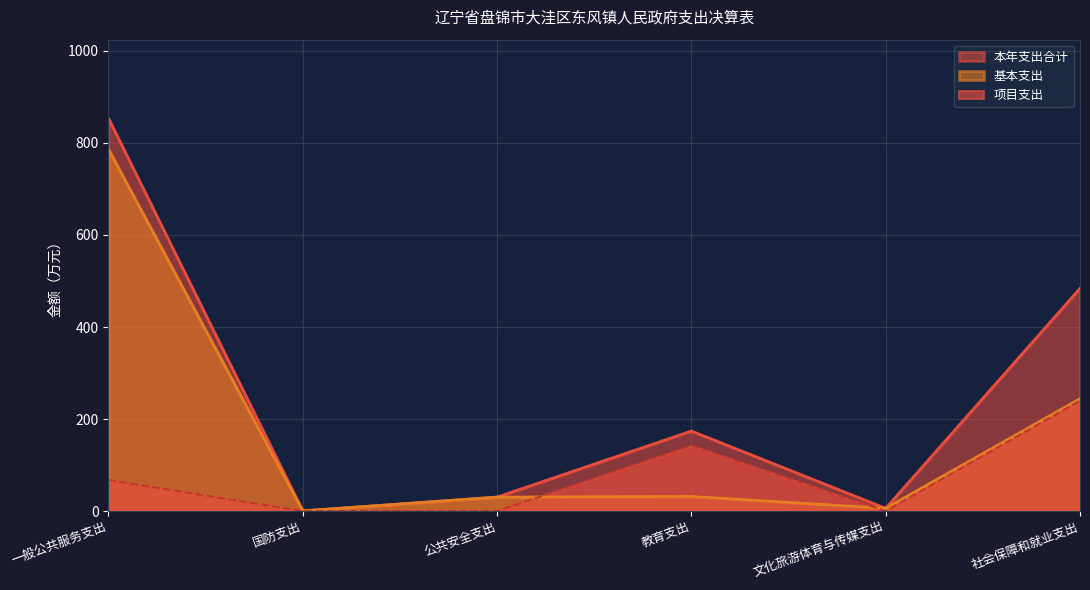

At which category is the sum across all series the highest?

一般公共服务支出